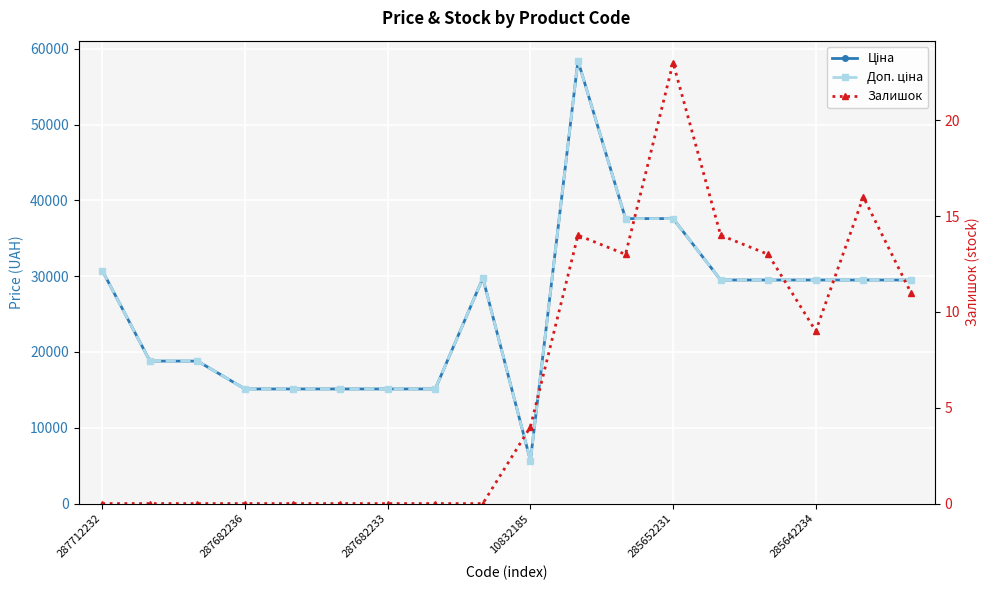

Reading left to right, what are all the values shown in this chart?

Ціна: 30717.1	18796.8	18796.8	15120.0	15120.0	15120.0	15120.0	15120.0	29747.2	5673.8	58426.5	37593.6	37593.6	29491.5	29491.5	29491.5	29491.5	29491.5
Доп. ціна: 30717.1	18796.8	18796.8	15120.0	15120.0	15120.0	15120.0	15120.0	29747.2	5673.8	58426.5	37593.6	37593.6	29491.5	29491.5	29491.5	29491.5	29491.5
Залишок: 0.0	0.0	0.0	0.0	0.0	0.0	0.0	0.0	0.0	4.0	14.0	13.0	23.0	14.0	13.0	9.0	16.0	11.0